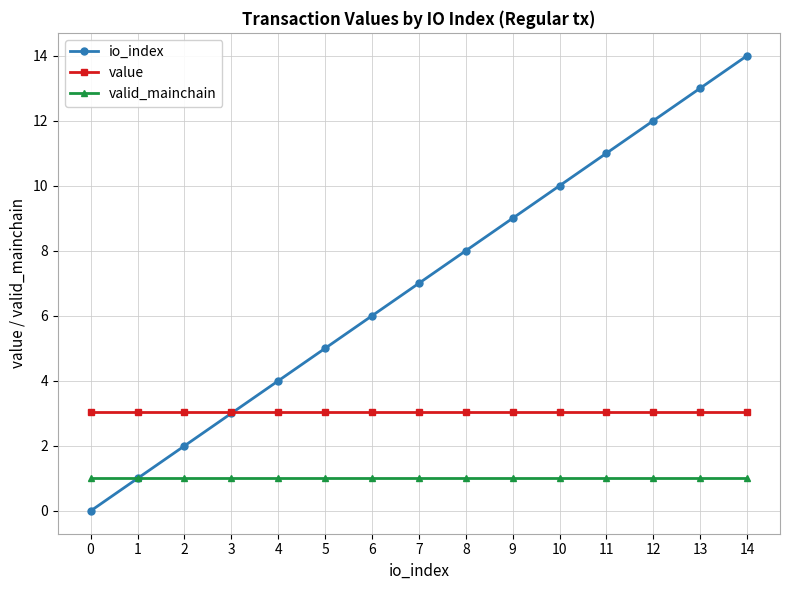

Which series has the widest spread of values?

io_index